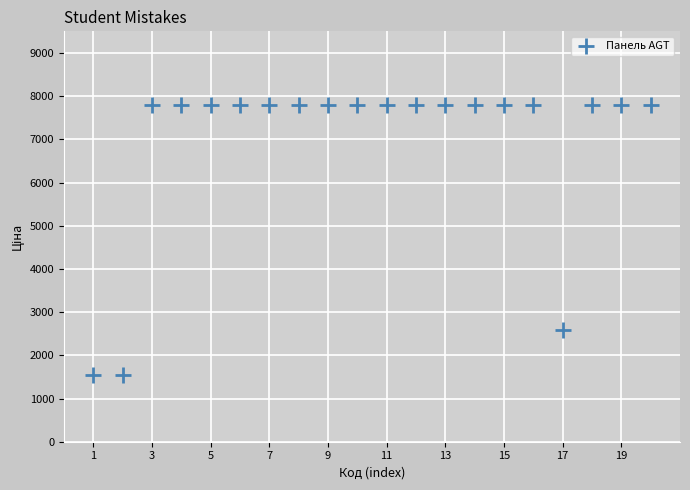

What Y value in the scatter plot is closest to 4670?

2578.7